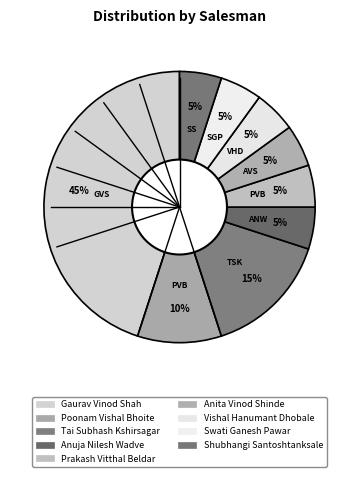

How many segments does this pie chart have?

9